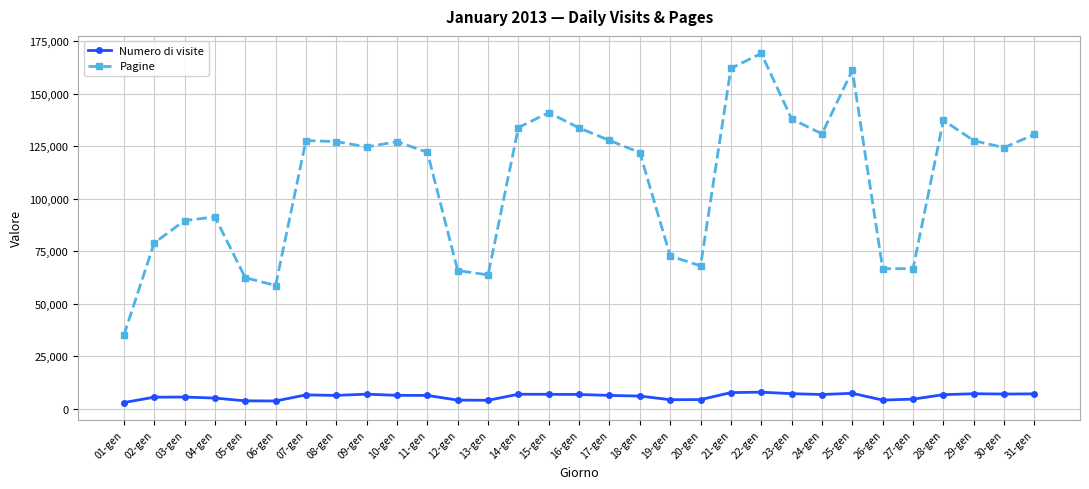

What is the maximum value for Numero di visite?

7895